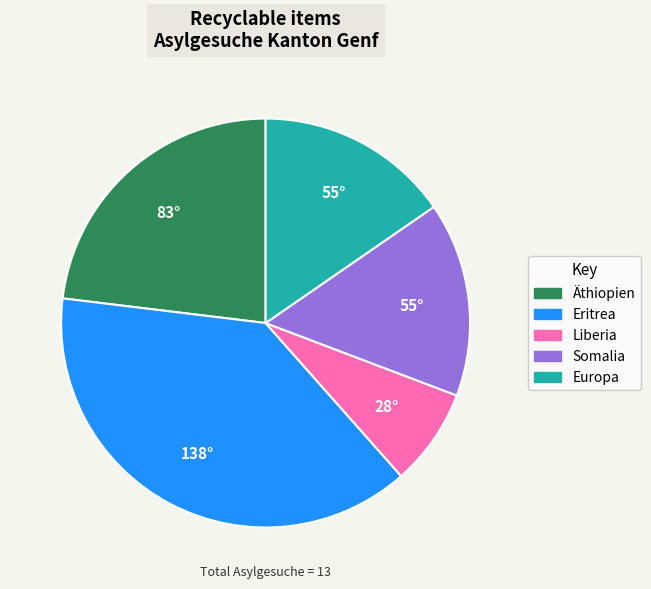

Count the number of slices in the pie.

5